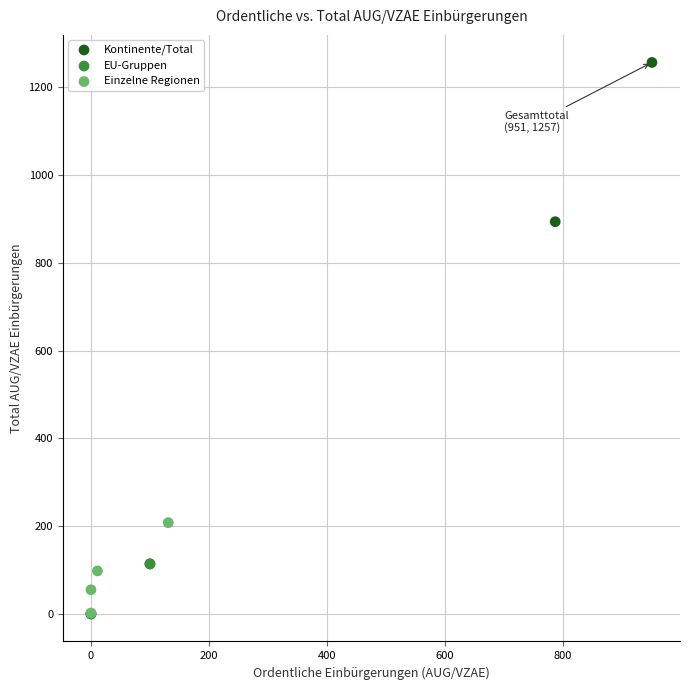

Which series has the largest Y range (max minus min)?

Kontinente/Total